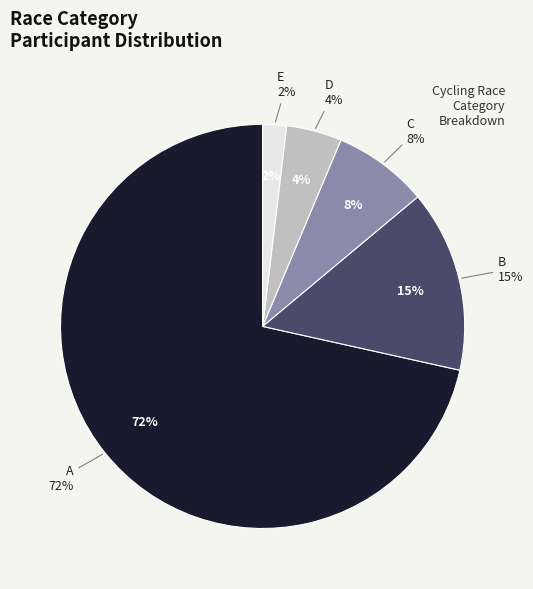

Which category has the biggest portion of the pie?

A